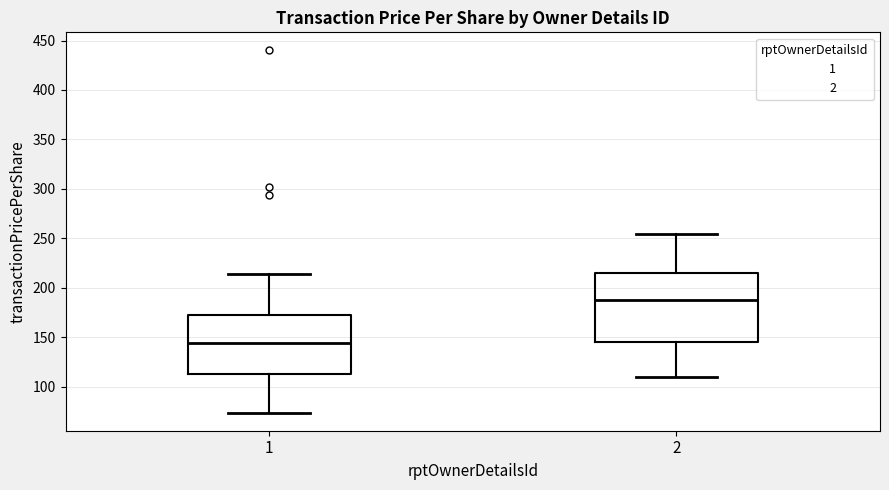

Reading left to right, transcribe this box plot: for each box, give where its median line is, the range the box spans, and where its two whiskers end, as read against the y-axis. The values are not printed on the chart, so give them approximately, as read against the axis.

1: median 145, box 110 to 170, whiskers 75 to 215
2: median 190, box 145 to 215, whiskers 110 to 255